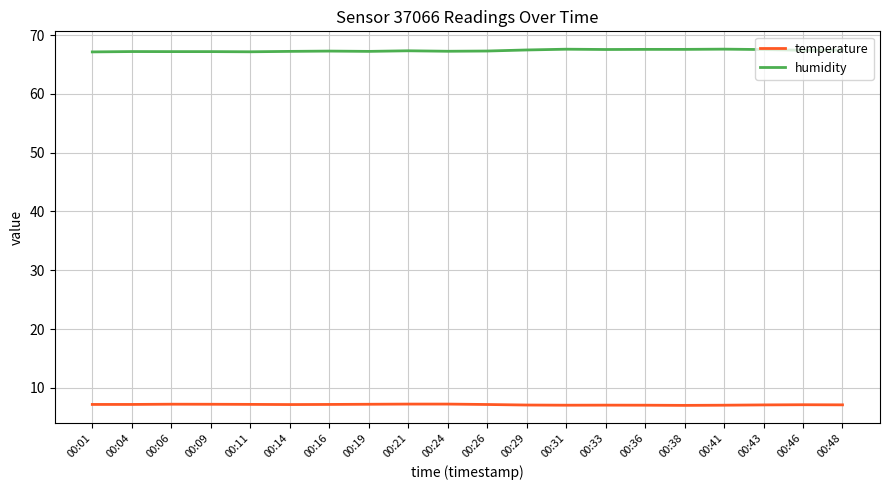

Is it true that humidity equals 107.1 at 00:29?

False